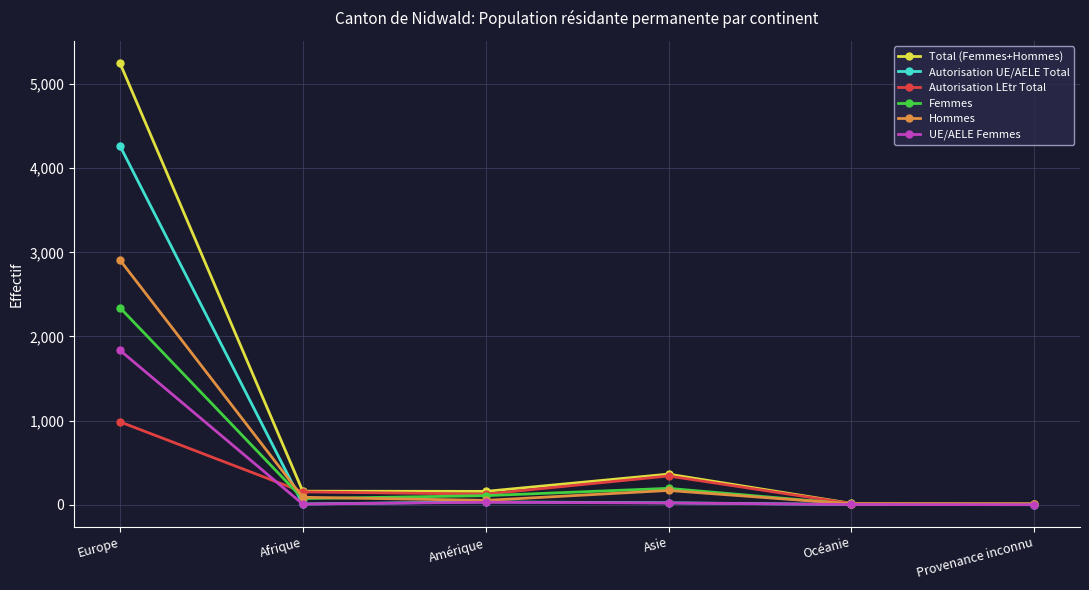

What is the maximum value for Autorisation LEtr Total?

985